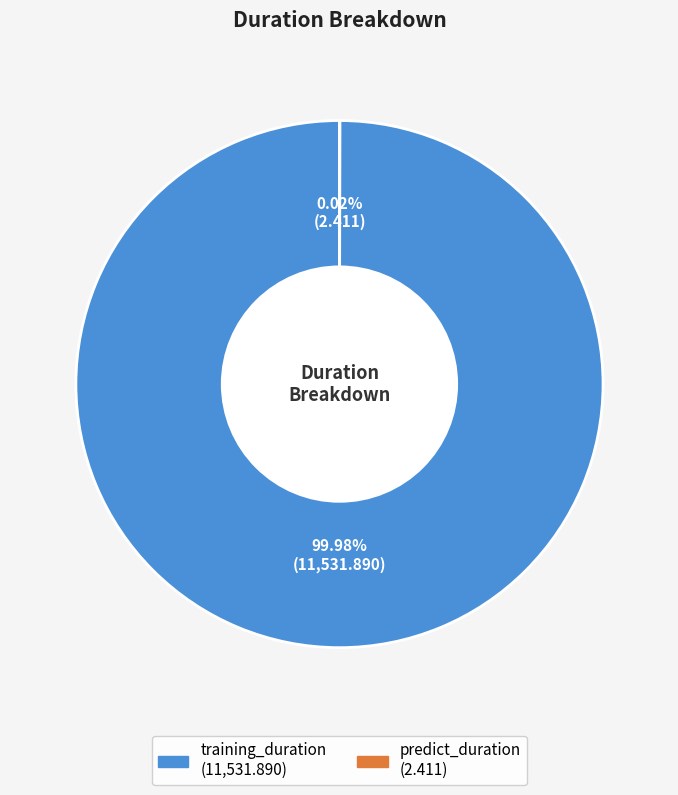

What is the largest slice in the pie chart?

training_duration